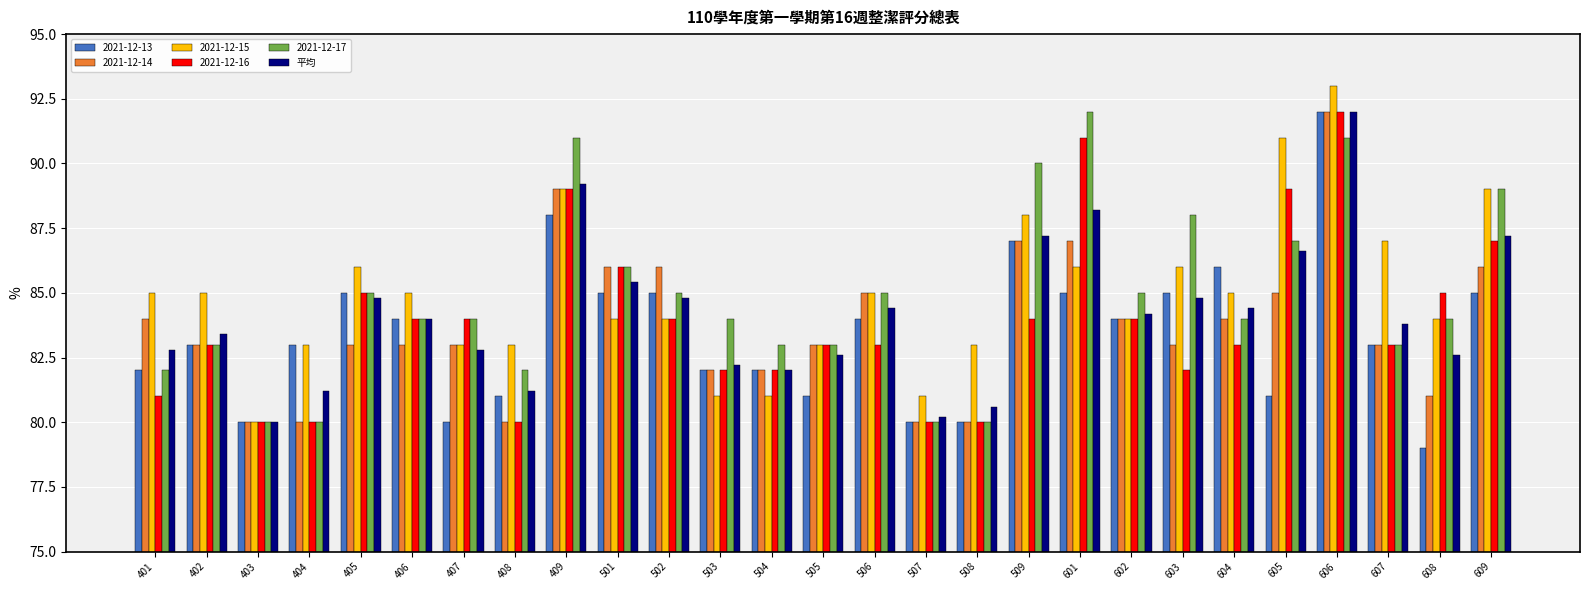

At which category is the sum across all series the highest?

606